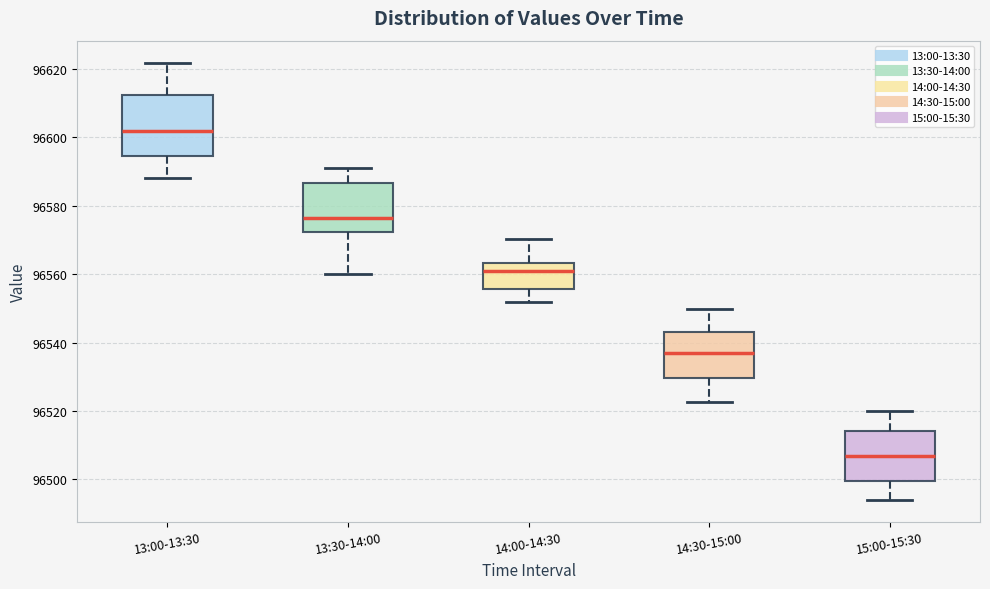

Reading left to right, read every box against the y-axis: the position of its median line, the range the box covers, and the ends of its whiskers. The values are not printed on the chart, so give them approximately, as read against the axis.

13:00-13:30: median 96602, box 96594 to 96612, whiskers 96588 to 96622
13:30-14:00: median 96576, box 96572 to 96586, whiskers 96560 to 96592
14:00-14:30: median 96560, box 96556 to 96564, whiskers 96552 to 96570
14:30-15:00: median 96536, box 96530 to 96542, whiskers 96522 to 96550
15:00-15:30: median 96506, box 96500 to 96514, whiskers 96494 to 96520